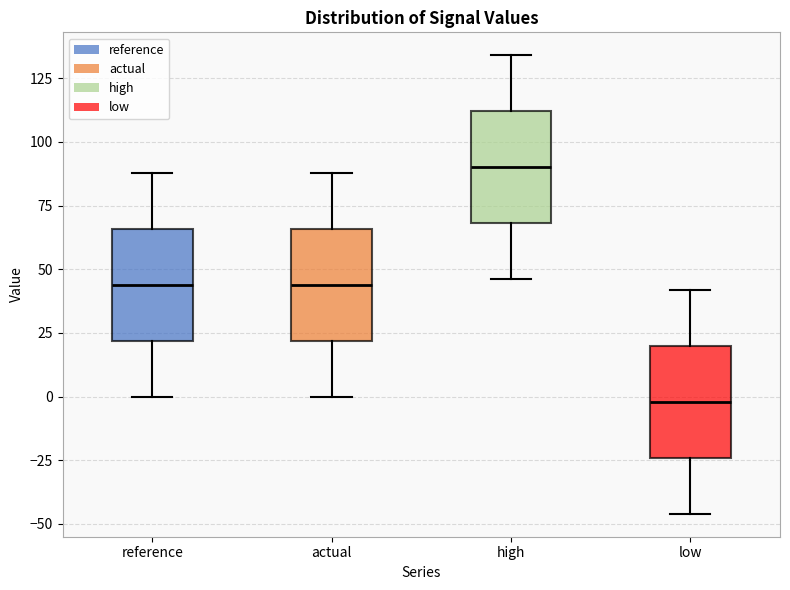

Reading left to right, transcribe this box plot: for each box, give where its median line is, the range the box spans, and where its two whiskers end, as read against the y-axis. The values are not printed on the chart, so give them approximately, as read against the axis.

reference: median 45, box 20 to 65, whiskers 0 to 90
actual: median 45, box 20 to 65, whiskers 0 to 90
high: median 90, box 70 to 110, whiskers 45 to 135
low: median 0, box -25 to 20, whiskers -45 to 40